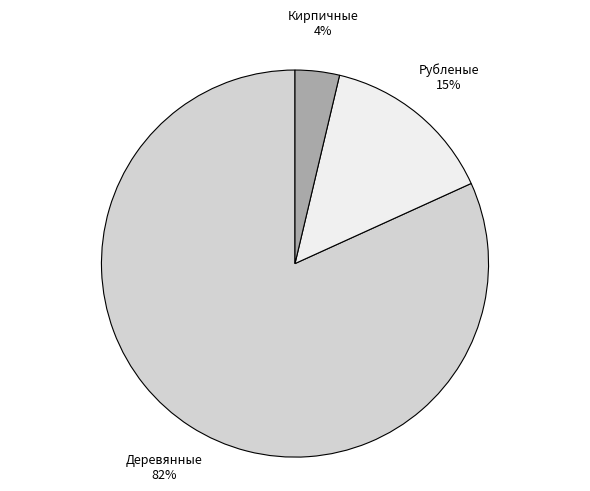

To the nearest percent, what is the average slice percentage?

33%